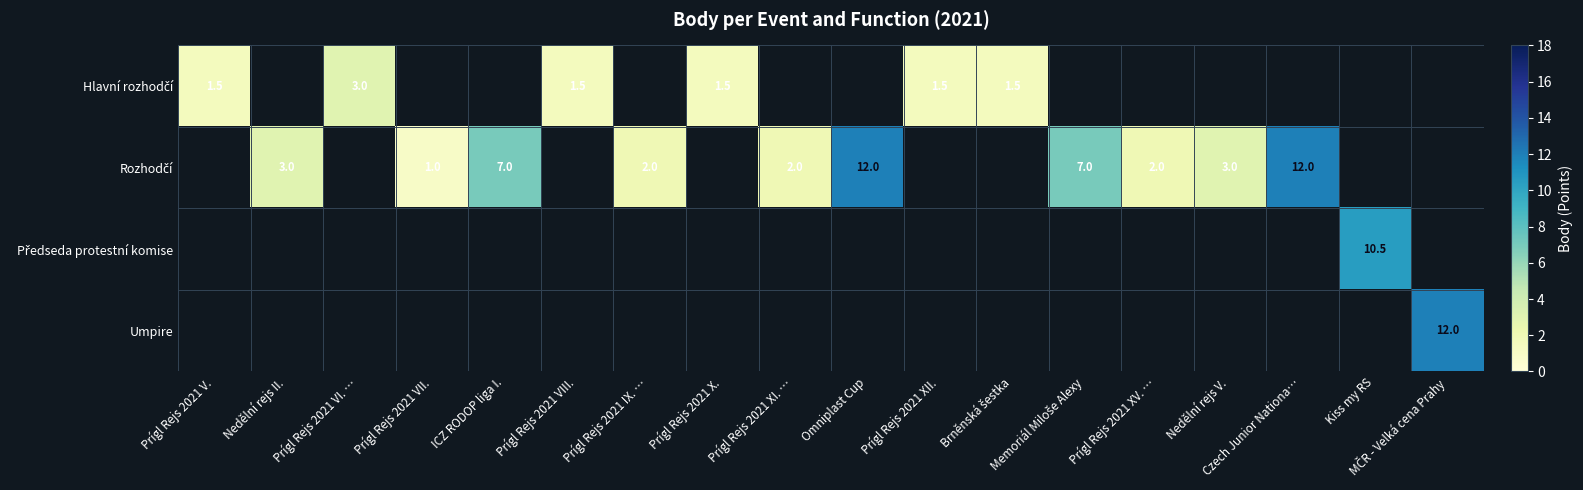

Rank the series at Prígl Rejs 2021 VI. … from lowest to highest value.

Rozhodčí, Předseda protestní komise, Umpire, Hlavní rozhodčí